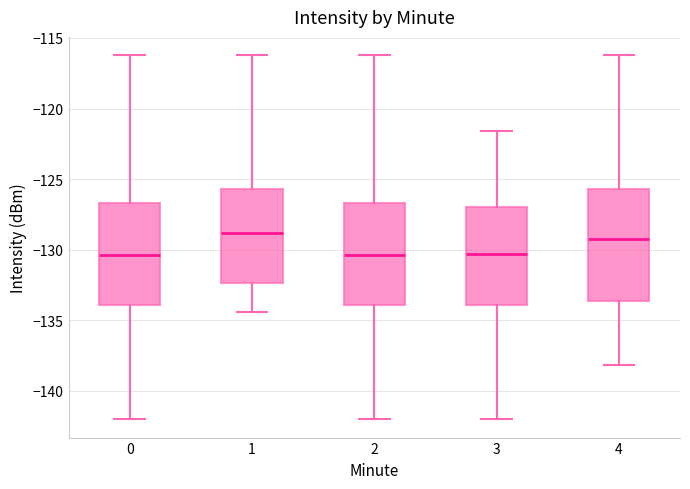

Where is the upper edge of the box at x = 3 on the y-axis? The values are not printed on the chart, so give them approximately, as read against the axis.

-127.0